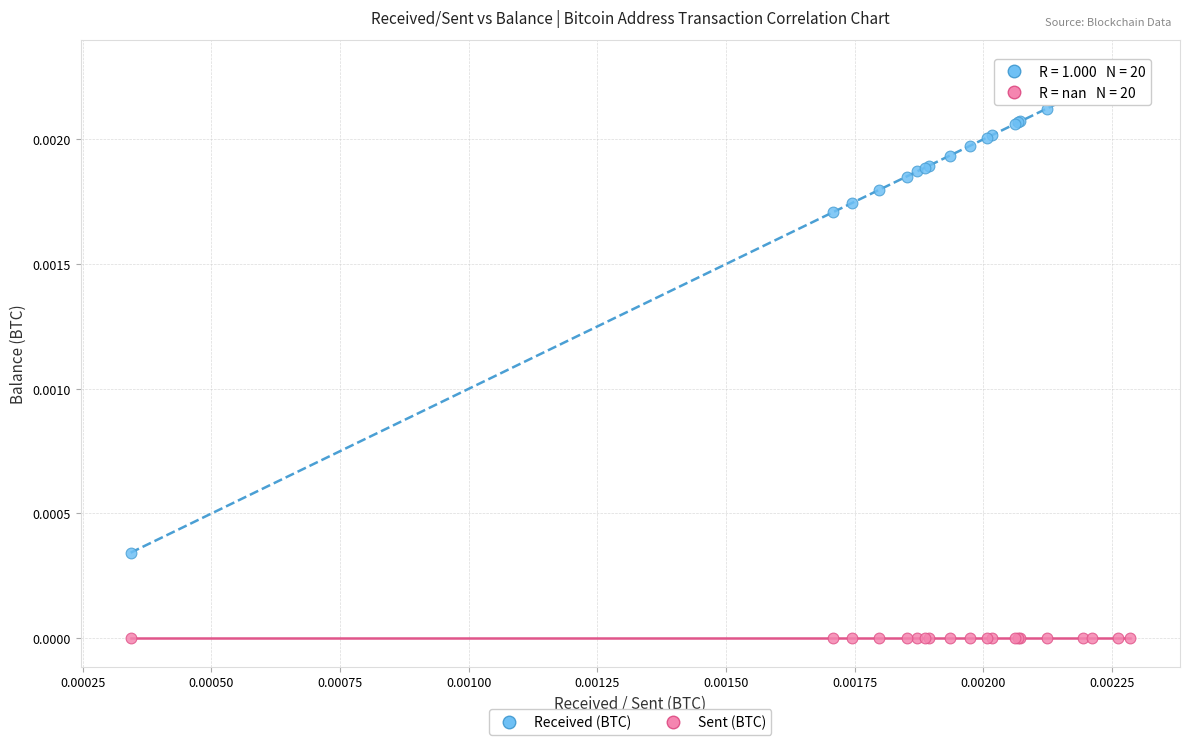

Which series reaches the maximum Y coordinate?

Received (BTC)